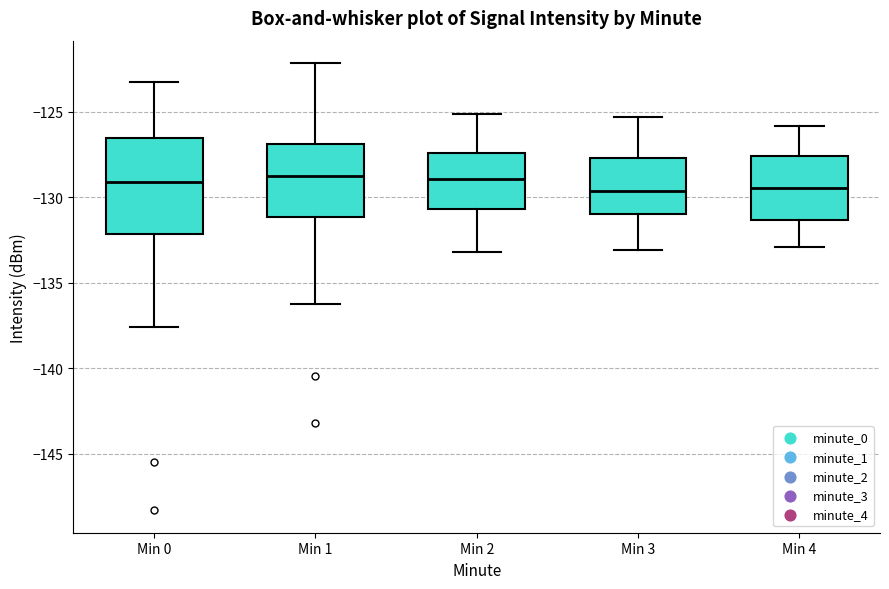

Comparing the boxes themselves (not the whiskers), which one is the tallest?

Min 0